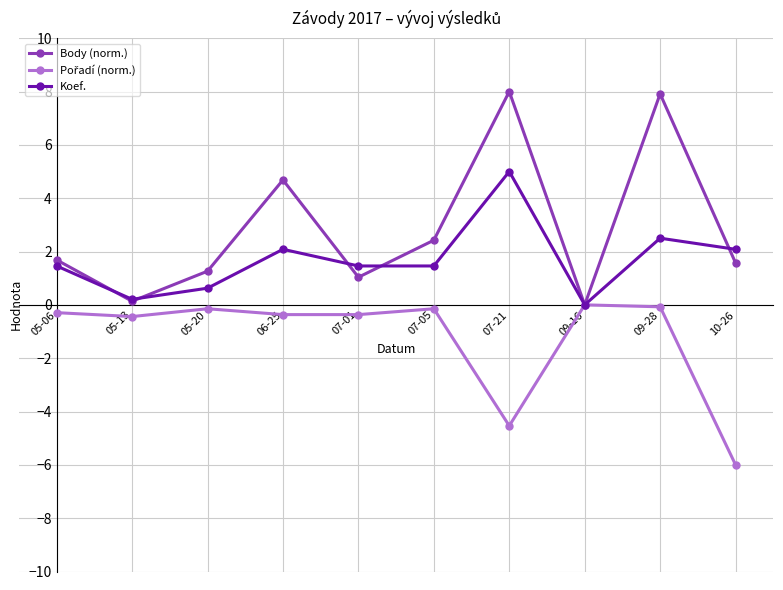

Is it true that Koef. equals 1.5 at 07-01?

True